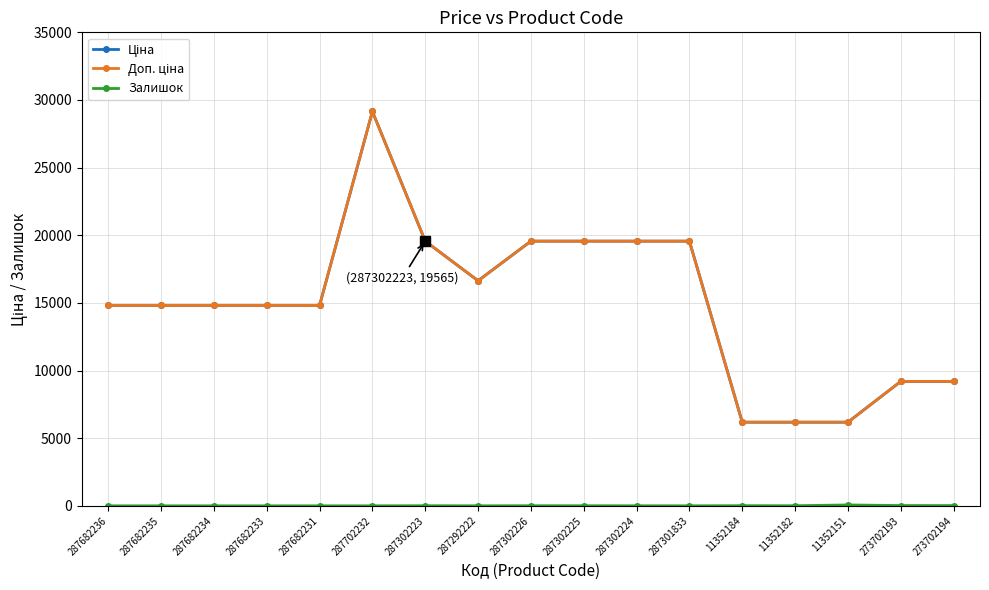

True or false: Доп. ціна has a value of 6182.6 at 11352182.

True